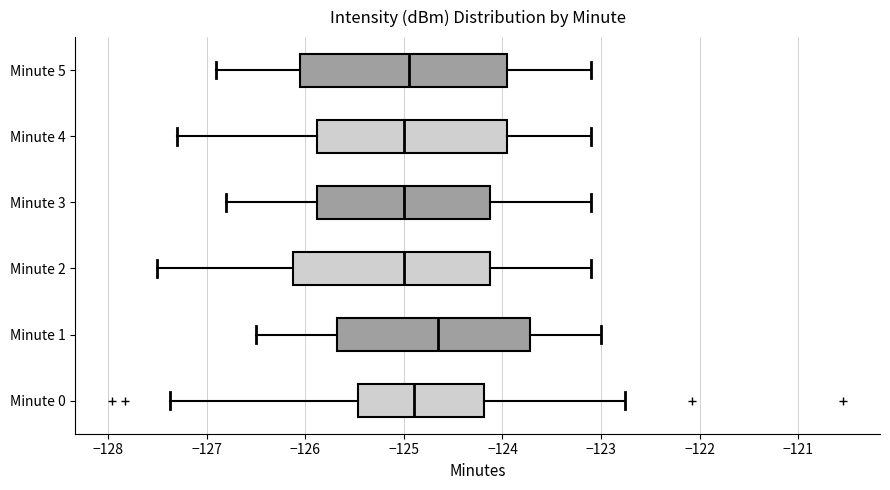

Where does the left whisker of the box for Minute 5 end on the x-axis? The values are not printed on the chart, so give them approximately, as read against the axis.

-126.9